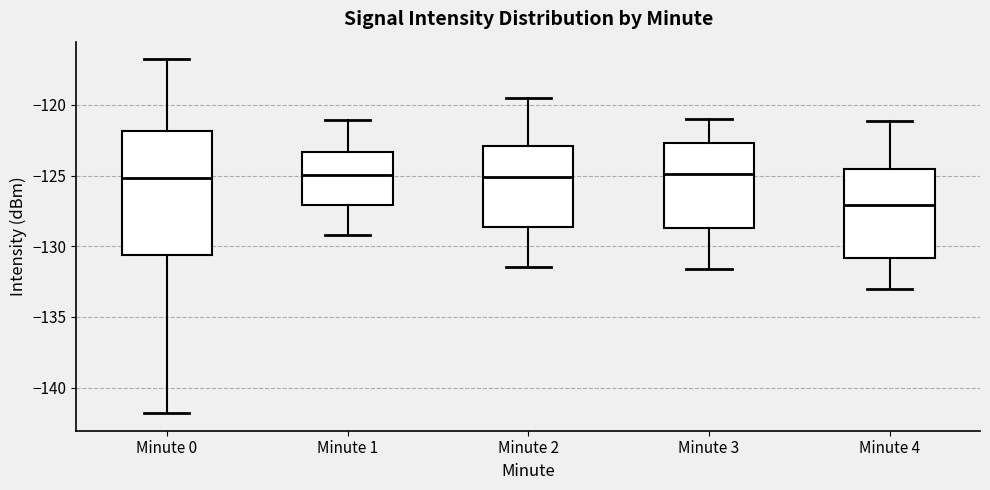

Reading left to right, read every box against the y-axis: the position of its median line, the range the box covers, and the ends of its whiskers. The values are not printed on the chart, so give them approximately, as read against the axis.

Minute 0: median -125.0, box -130.5 to -122.0, whiskers -142.0 to -117.0
Minute 1: median -125.0, box -127.0 to -123.5, whiskers -129.0 to -121.0
Minute 2: median -125.0, box -128.5 to -123.0, whiskers -131.5 to -119.5
Minute 3: median -125.0, box -128.5 to -122.5, whiskers -131.5 to -121.0
Minute 4: median -127.0, box -131.0 to -124.5, whiskers -133.0 to -121.0